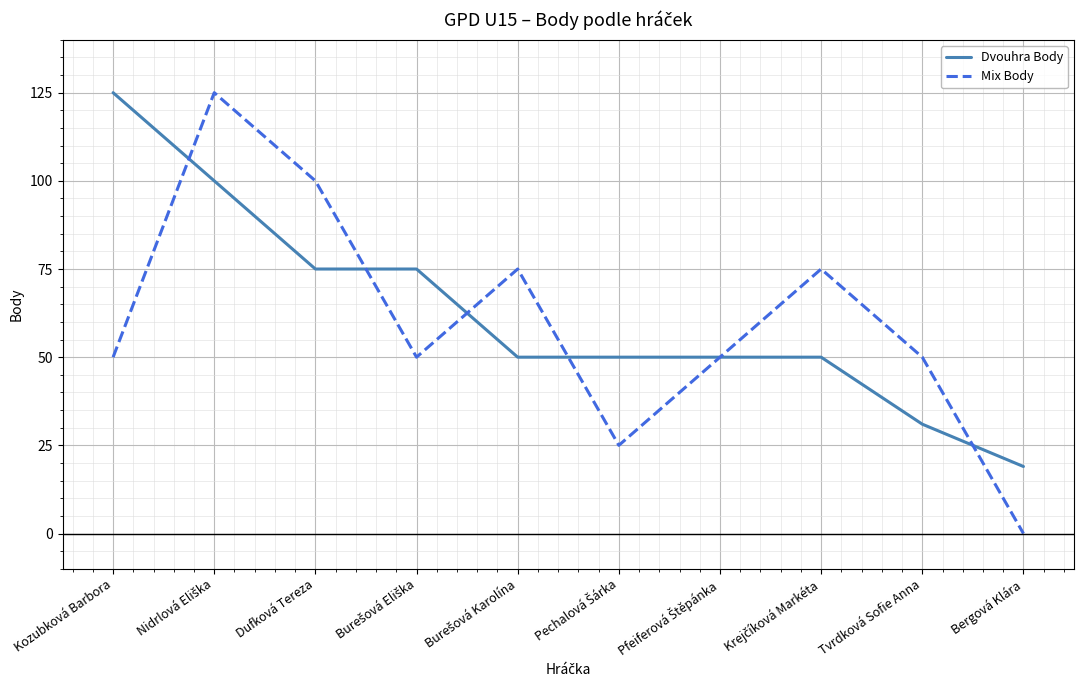

Reading right to left, what are all the values shown in this chart?

Dvouhra Body: 19	31	50	50	50	50	75	75	100	125
Mix Body: 0	50	75	50	25	75	50	100	125	50